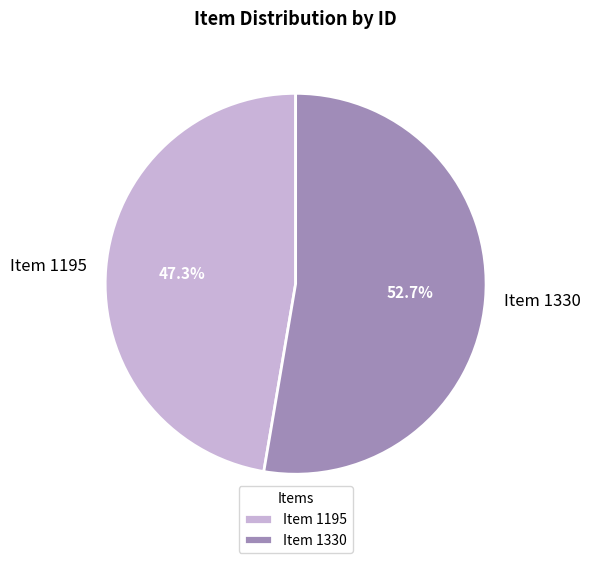

Count the number of slices in the pie.

2